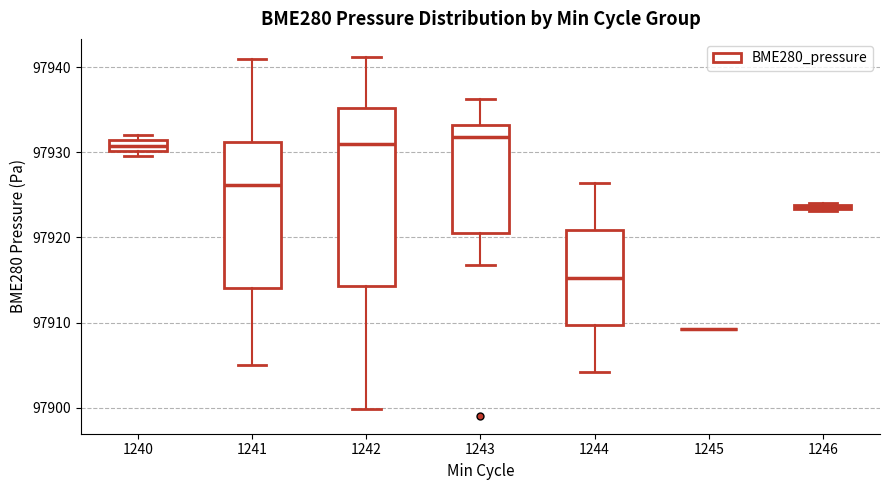

Where is the upper edge of the box at x = 1244 on the y-axis? The values are not printed on the chart, so give them approximately, as read against the axis.

97921